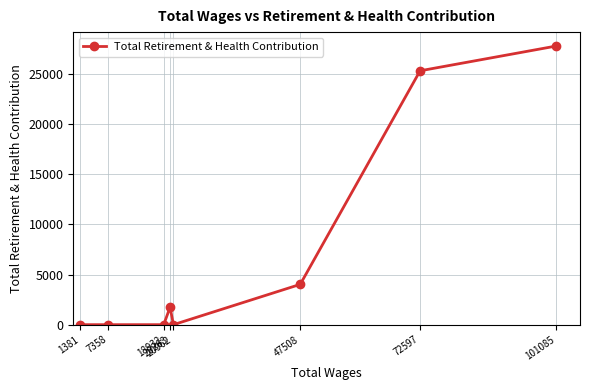

How many lines are shown in the chart?

1